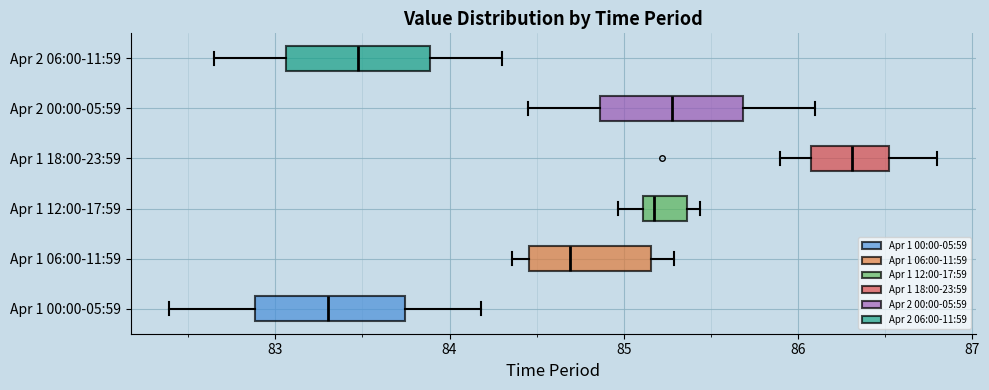

Where does the median line of the box for Apr 1 12:00-17:59 sit on the x-axis? The values are not printed on the chart, so give them approximately, as read against the axis.

85.2